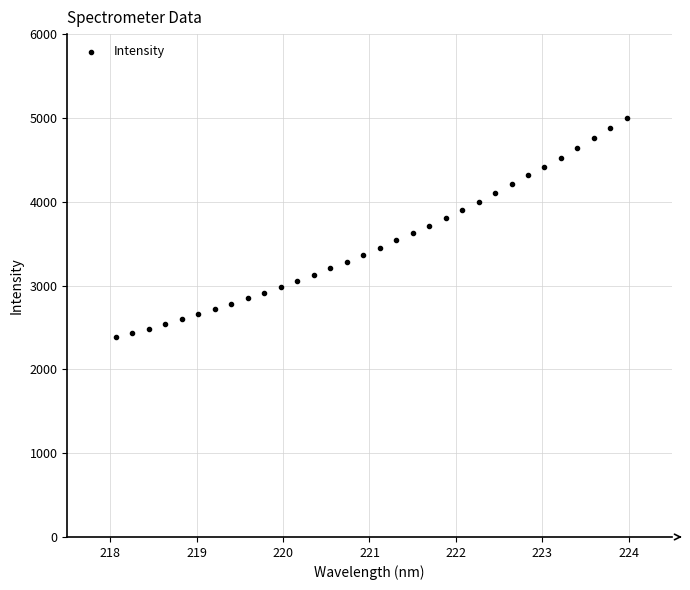

What is the range of X values (max minus min)?

5.9